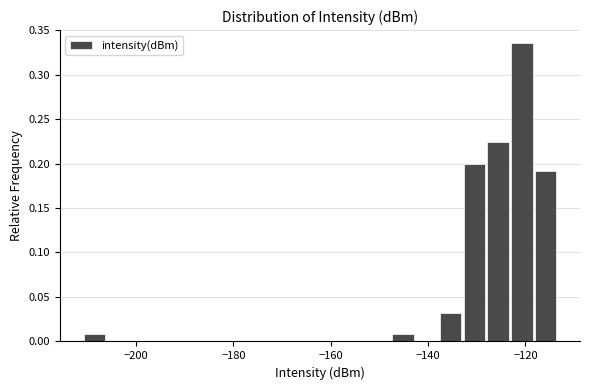

Around what value on the x-axis is the tallest bar? Give the approximate position of its centre, as read against the axis.

-120